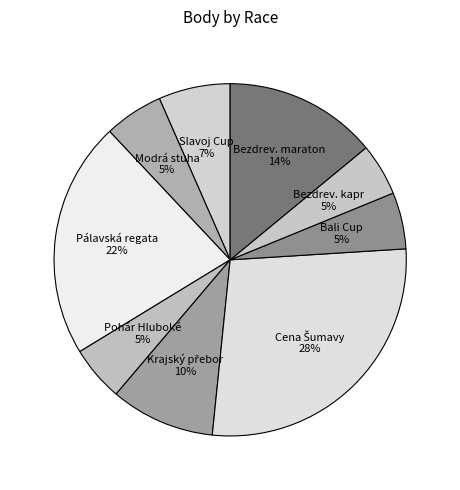

How many segments does this pie chart have?

9